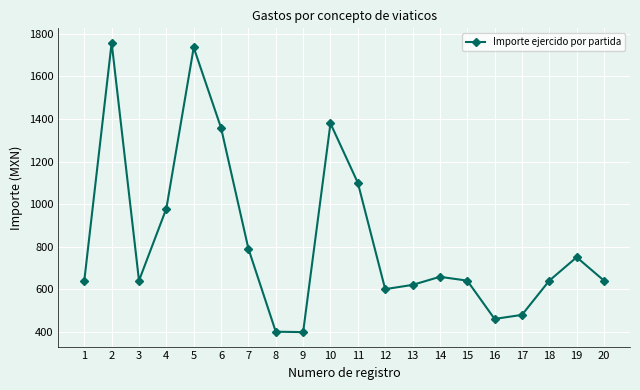

What is the average value?

833